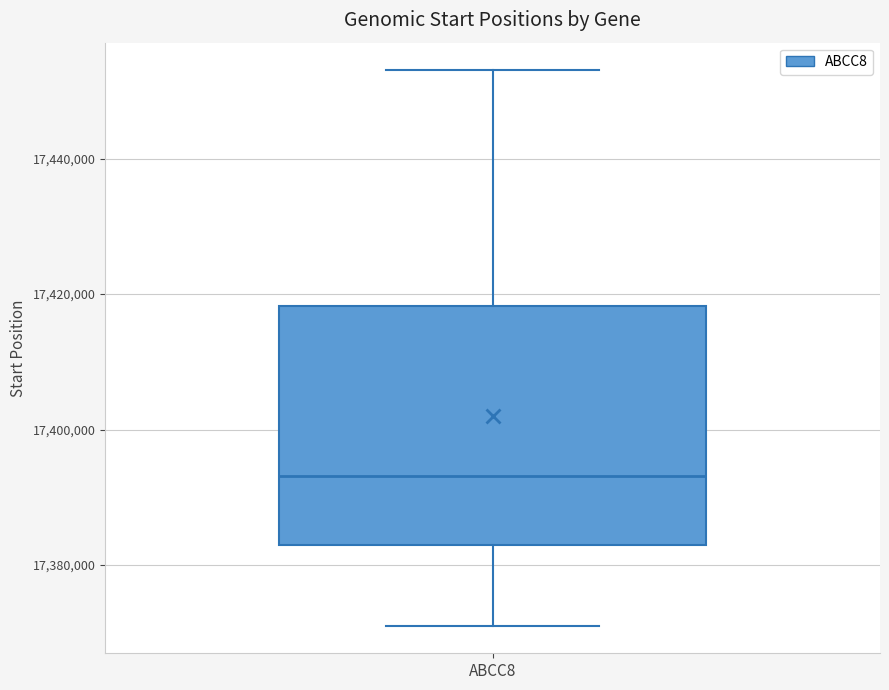

Where does the upper whisker of the box for ABCC8 end on the y-axis? The values are not printed on the chart, so give them approximately, as read against the axis.

17454000